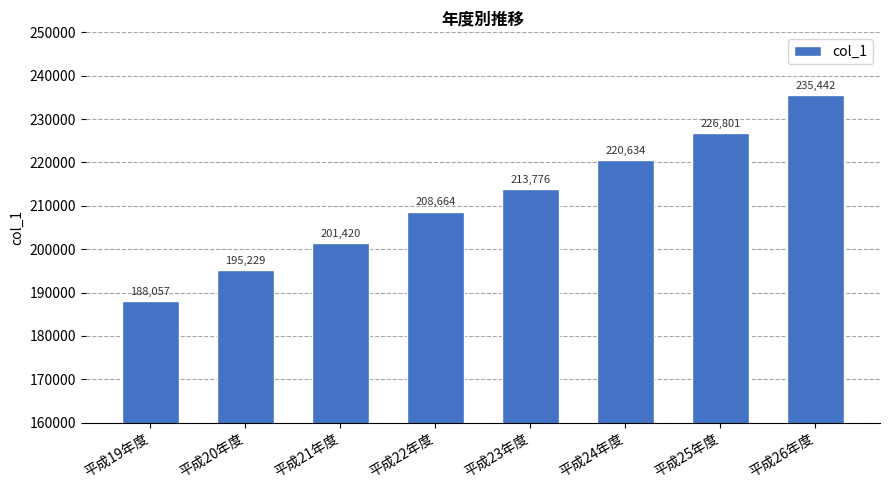

Is it true that the value at 平成20年度 is 195229?

True